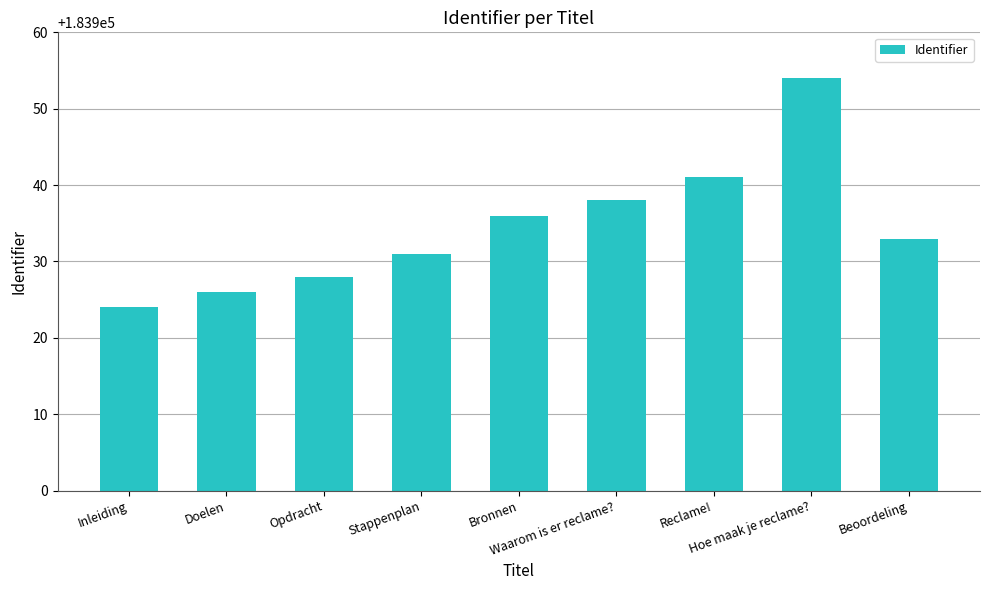

What is the sum of all values?

1655411